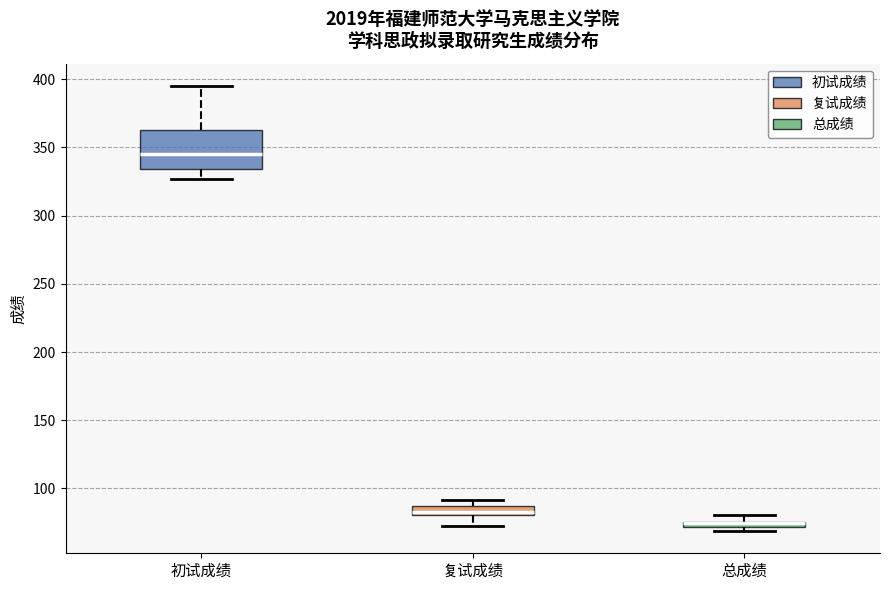

Where does the lower whisker of the box for 复试成绩 end on the y-axis? The values are not printed on the chart, so give them approximately, as read against the axis.

75